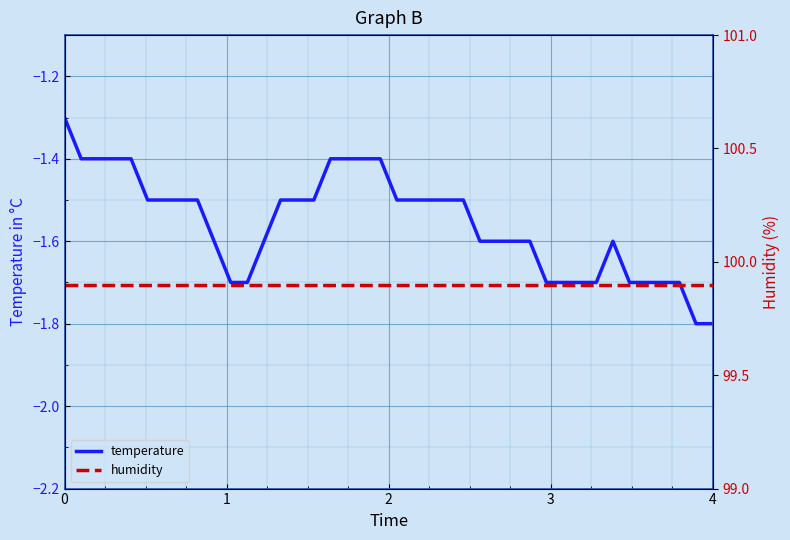

What is the value of the humidity point at the 27th from the left?

99.9